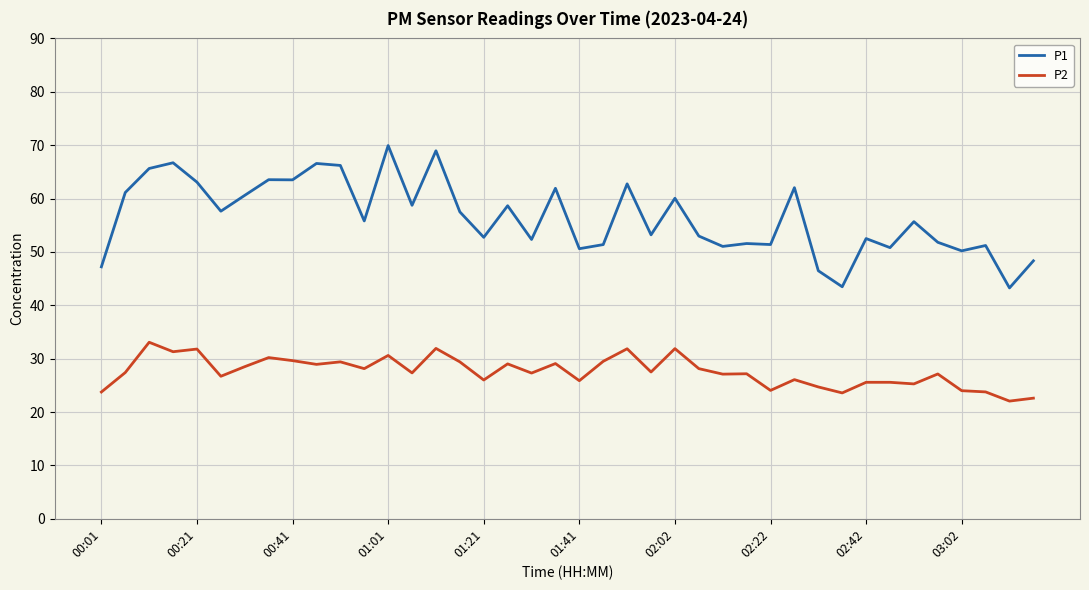

What is the greatest value displayed?

69.9